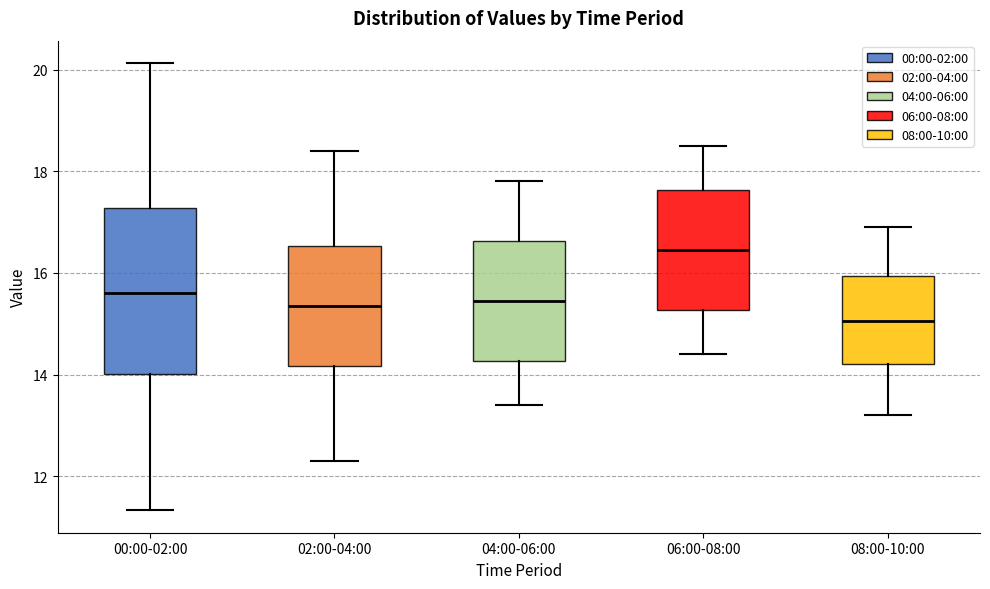

Reading left to right, read every box against the y-axis: the position of its median line, the range the box covers, and the ends of its whiskers. The values are not printed on the chart, so give them approximately, as read against the axis.

00:00-02:00: median 15.6, box 14.0 to 17.2, whiskers 11.4 to 20.2
02:00-04:00: median 15.4, box 14.2 to 16.6, whiskers 12.4 to 18.4
04:00-06:00: median 15.4, box 14.2 to 16.6, whiskers 13.4 to 17.8
06:00-08:00: median 16.4, box 15.2 to 17.6, whiskers 14.4 to 18.6
08:00-10:00: median 15.0, box 14.2 to 16.0, whiskers 13.2 to 17.0